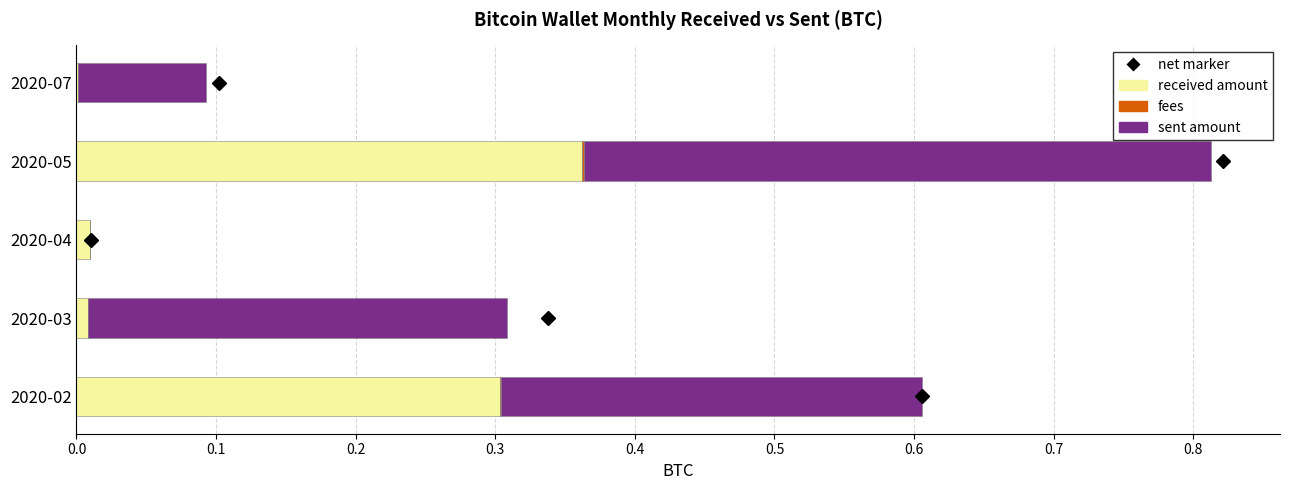

At which category is the sum across all series the highest?

2020-05